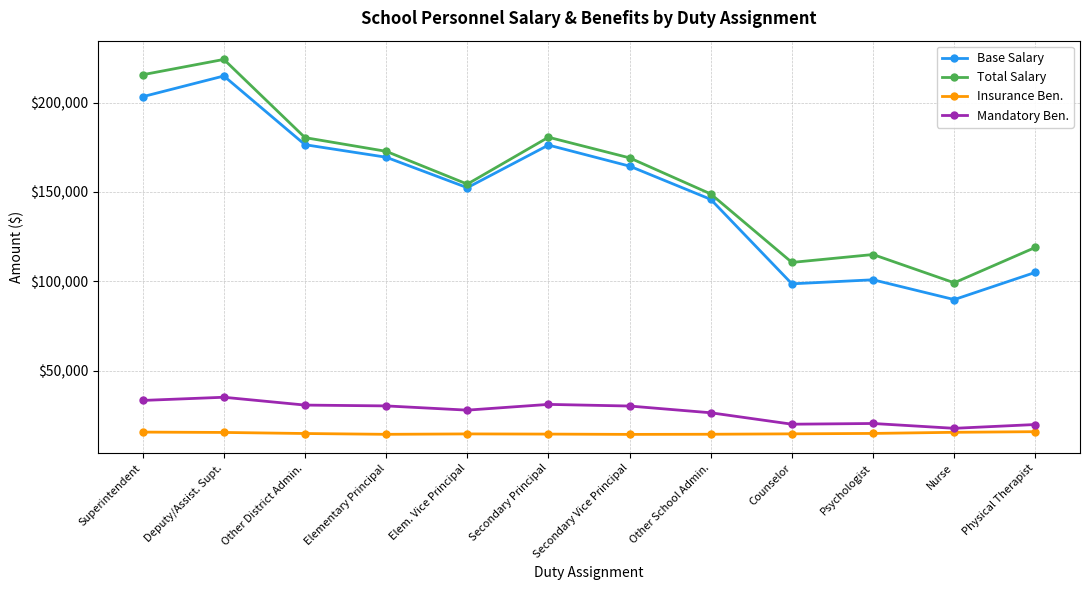

Where is the first local minimum for Base Salary?

Elem. Vice Principal